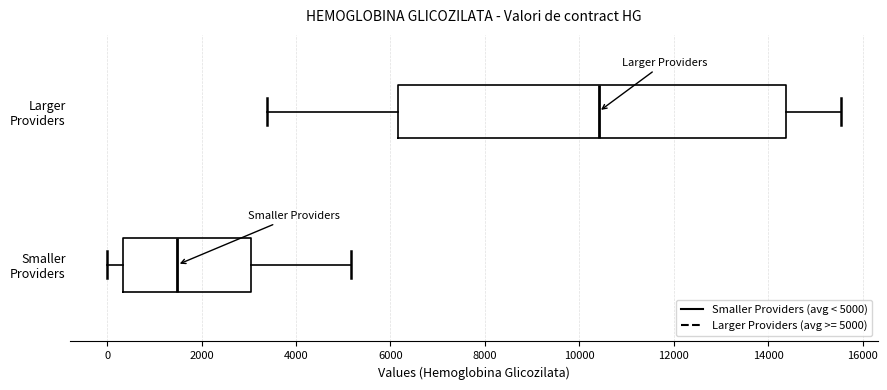

Which box is the widest, from its left edge to its right edge?

Larger Providers